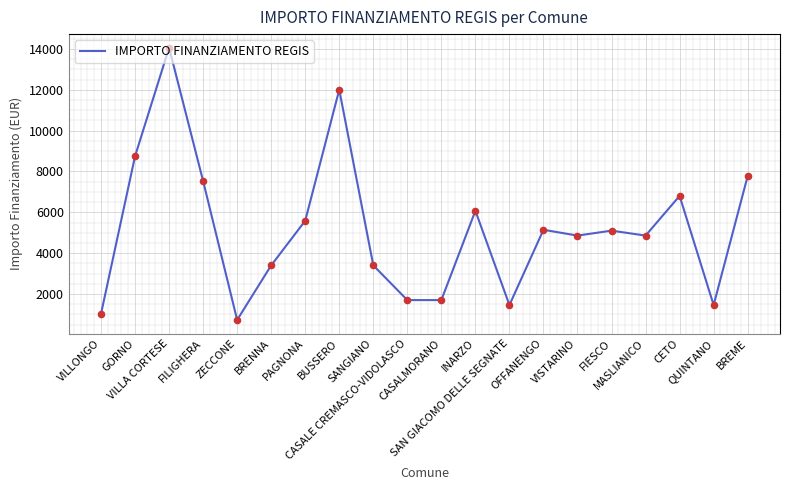

Between FILIGHERA and PAGNONA, which is larger?

FILIGHERA